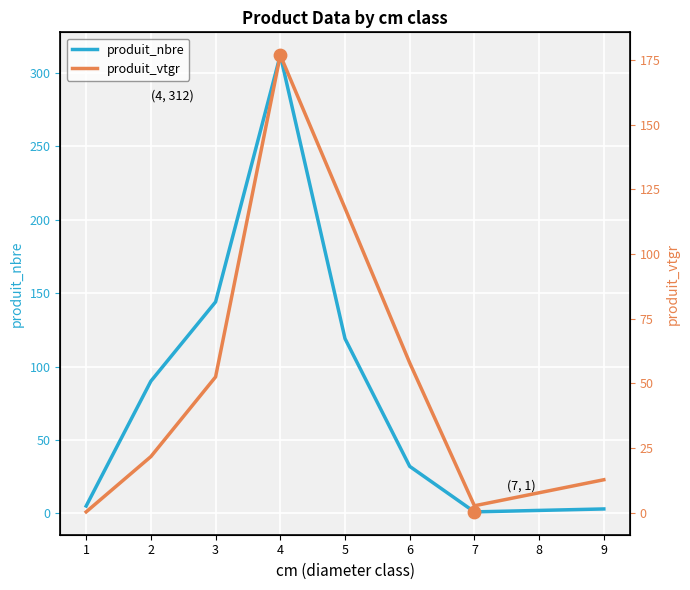

Which series has the widest spread of Y values?

produit_nbre